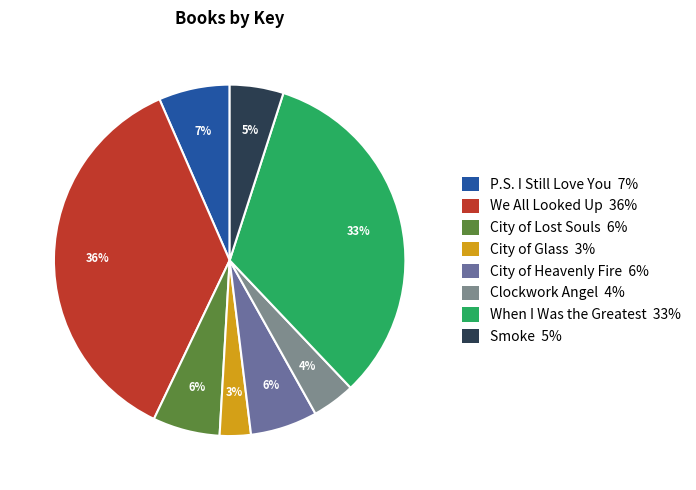

How many segments does this pie chart have?

8